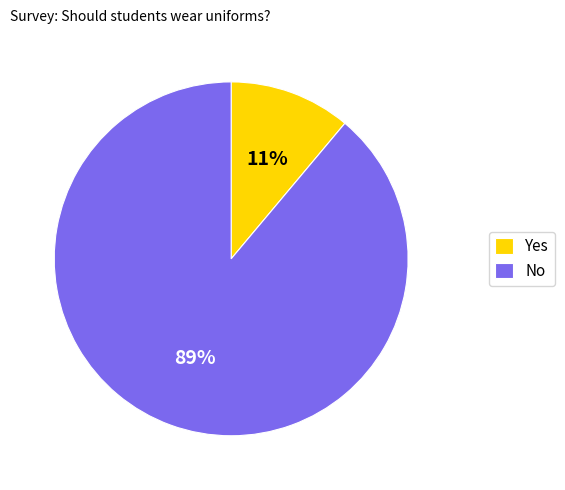

To the nearest percent, what is the combined percentage of No and Yes?

100%